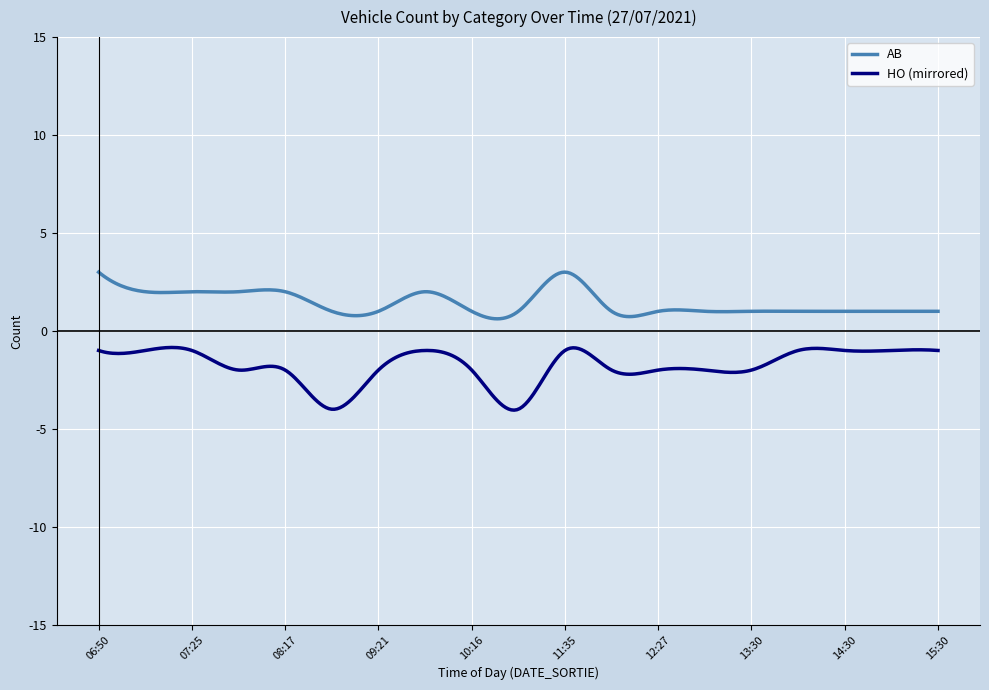

True or false: HO (mirrored) and AB cross at least once.

False